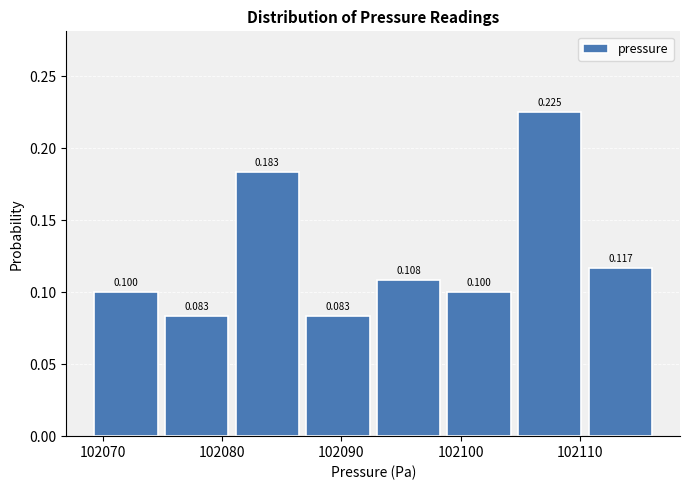

Reading left to right, transcribe this chart: for each bar, give the range it covers on the x-axis and its height. The bar edges are not printed on the chart, so give them approximately, as read against the axis.

102069 to 102075: 0.100
102075 to 102081: 0.083
102081 to 102087: 0.183
102087 to 102093: 0.083
102093 to 102099: 0.108
102099 to 102105: 0.100
102105 to 102110: 0.225
102110 to 102116: 0.117